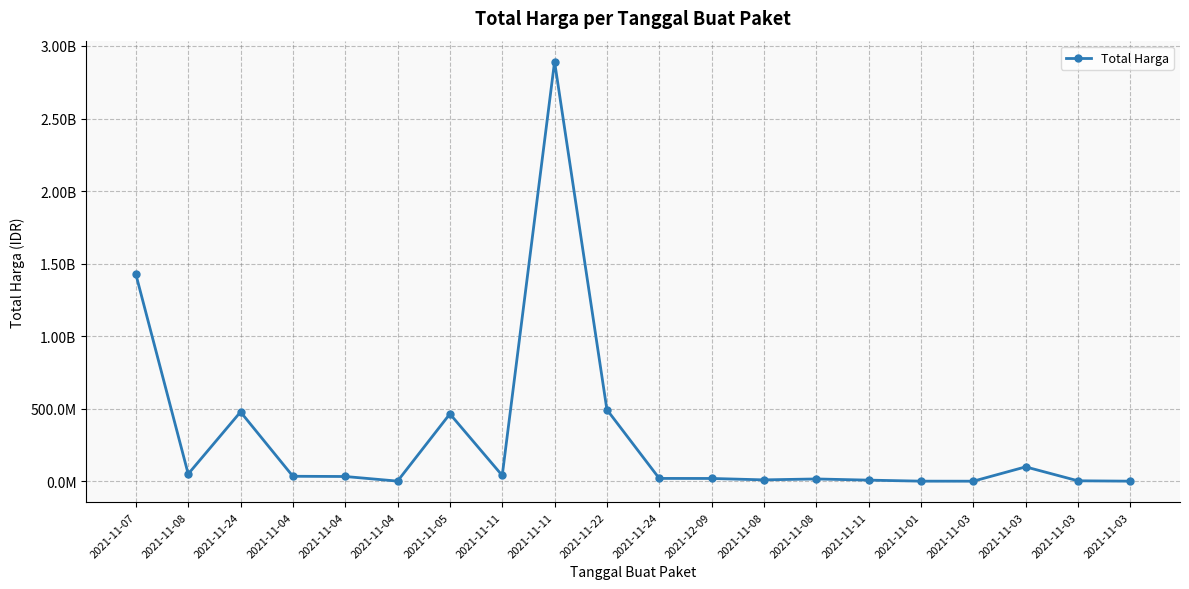

What is the change in value from 2021-11-24 to 2021-11-04?

-477022125